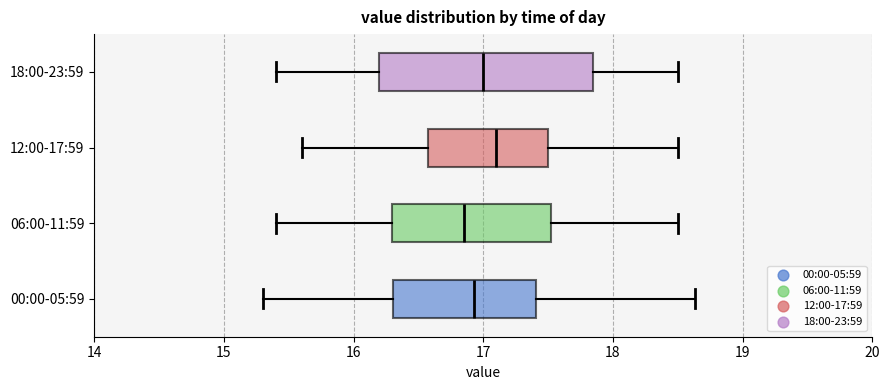

Reading bottom to top, transcribe this box plot: for each box, give where its median line is, the range the box spans, and where its two whiskers end, as read against the x-axis. The values are not printed on the chart, so give them approximately, as read against the axis.

00:00-05:59: median 16.9, box 16.3 to 17.4, whiskers 15.3 to 18.6
06:00-11:59: median 16.9, box 16.3 to 17.5, whiskers 15.4 to 18.5
12:00-17:59: median 17.1, box 16.6 to 17.5, whiskers 15.6 to 18.5
18:00-23:59: median 17.0, box 16.2 to 17.9, whiskers 15.4 to 18.5